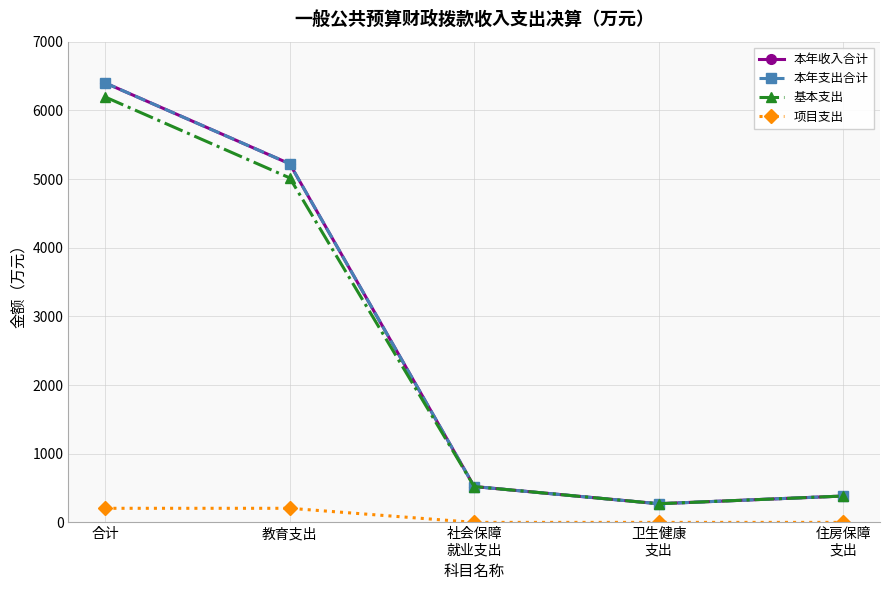

List the series in order of their peak value, lowest first.

项目支出, 基本支出, 本年收入合计, 本年支出合计